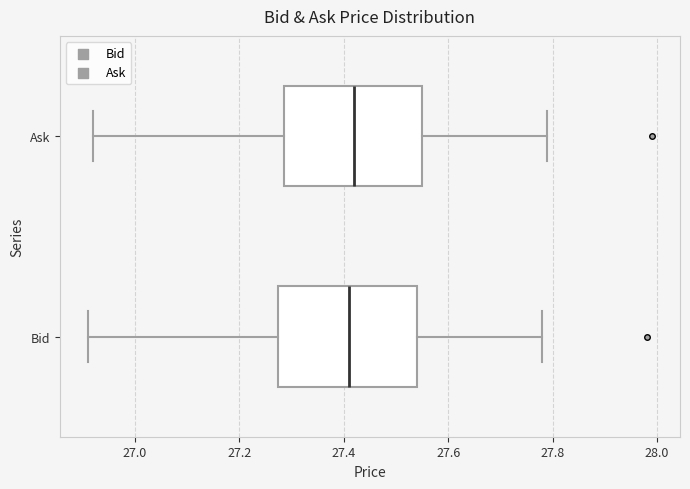

Reading bottom to top, transcribe this box plot: for each box, give where its median line is, the range the box spans, and where its two whiskers end, as read against the x-axis. The values are not printed on the chart, so give them approximately, as read against the axis.

Bid: median 27.42, box 27.28 to 27.54, whiskers 26.92 to 27.78
Ask: median 27.42, box 27.28 to 27.56, whiskers 26.92 to 27.80